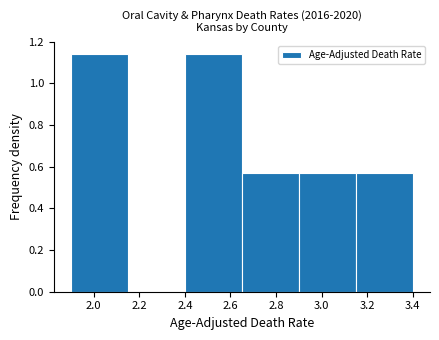

What is the height of the bar covering 2.65 to 2.90 on the x-axis? The values are not printed on the chart, so give them approximately, as read against the axis.

0.58